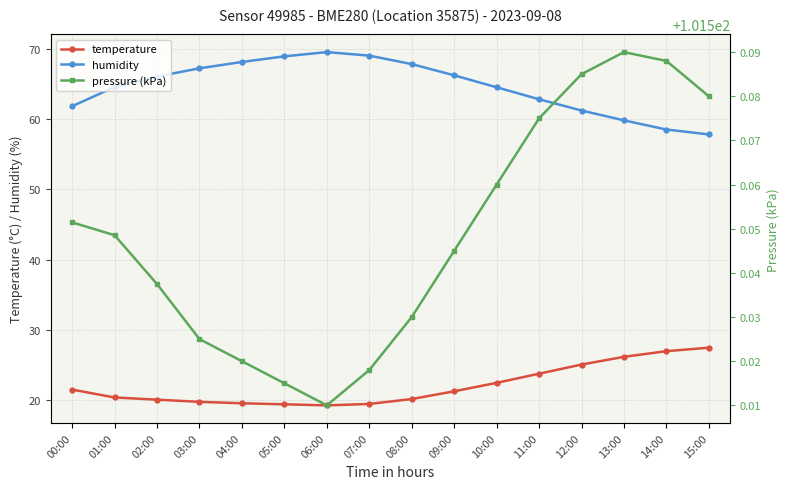

Rank the series at 15:00 from lowest to highest value.

temperature, humidity, pressure (kPa)